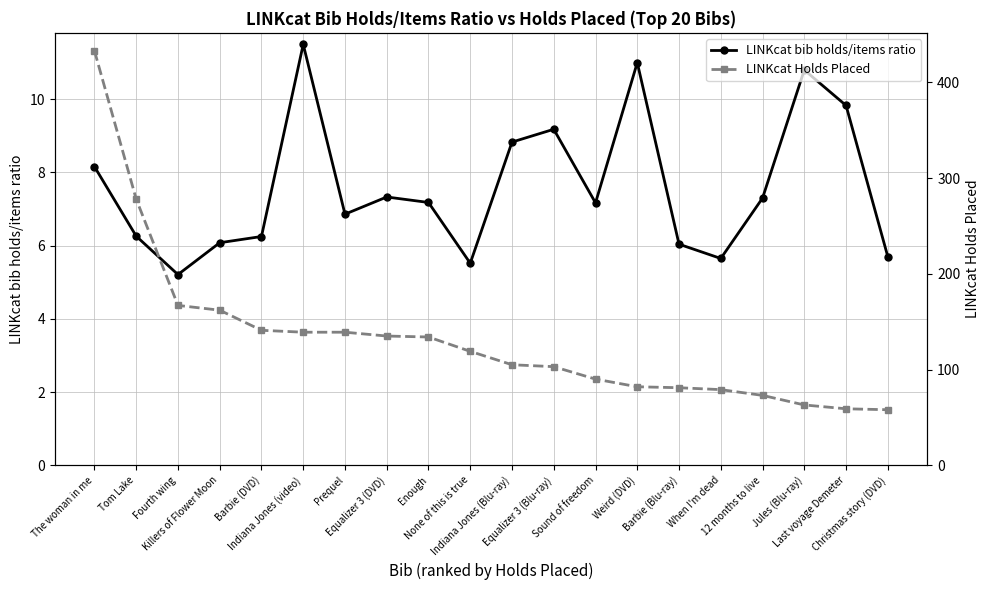

What is the total value across all series at Killers of Flower Moon?

168.1